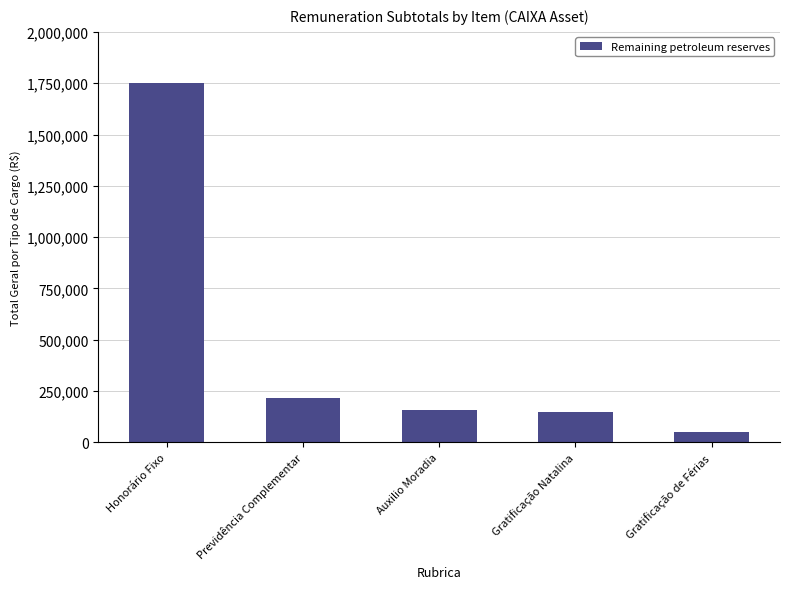

Where is the data nearest to the value 900539?

Previdência Complementar